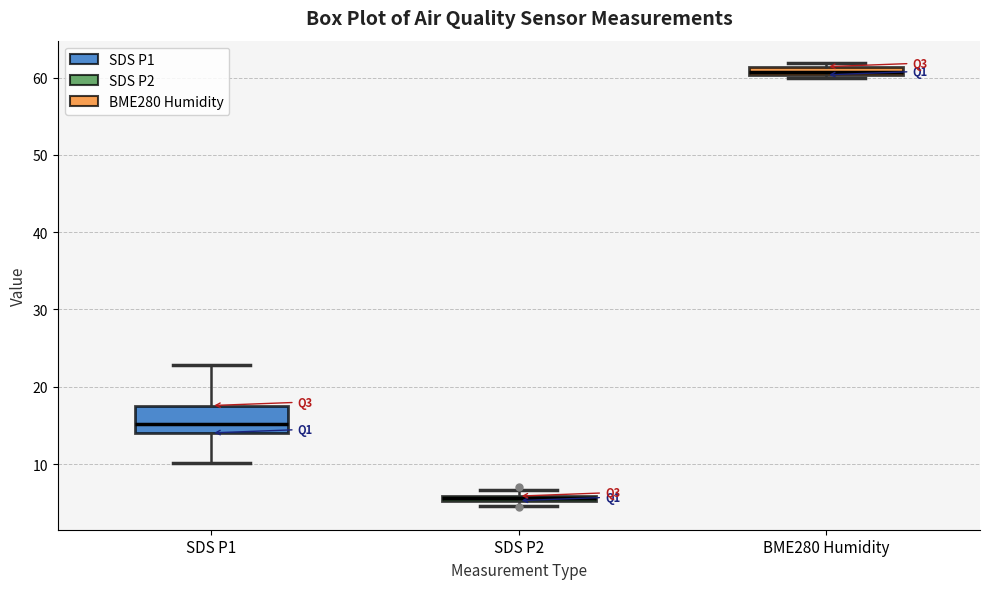

Which box's median line is the lowest?

SDS P2